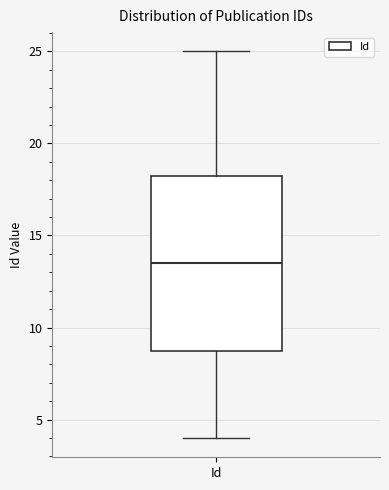

Read this box plot against the y-axis: the position of the median line, the range covered by the box, and the ends of both whiskers. The values are not printed on the chart, so give them approximately, as read against the axis.

median 13.5, box 9.0 to 18.5, whiskers 4.0 to 25.0